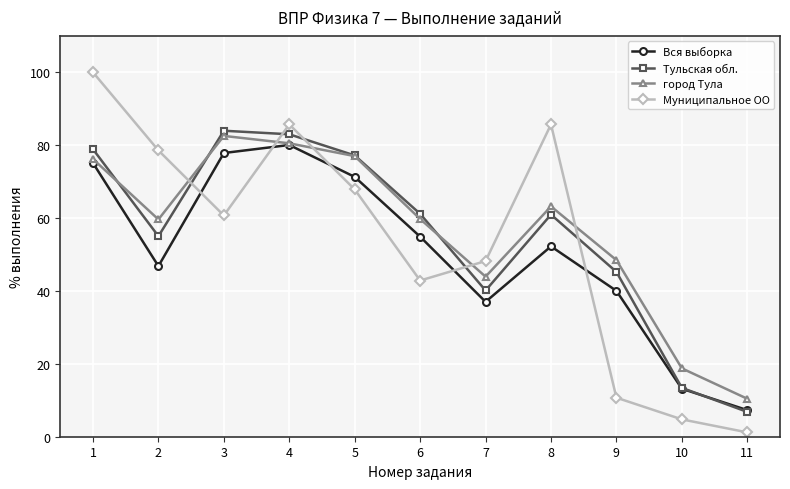

Between 2 and 10, which series saw the biggest shift?

Муниципальное ОО